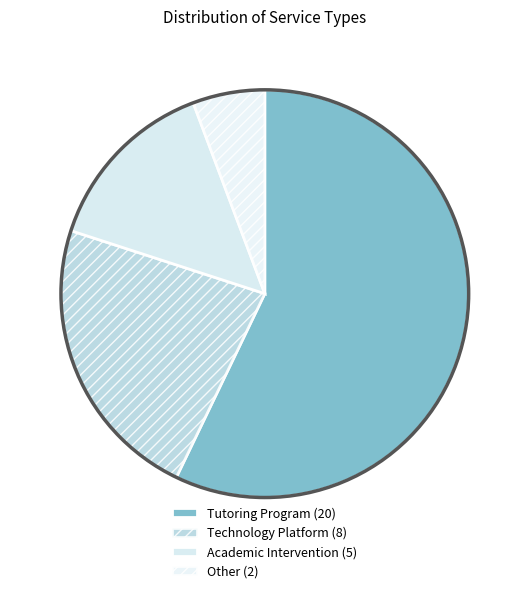

Count the number of slices in the pie.

4